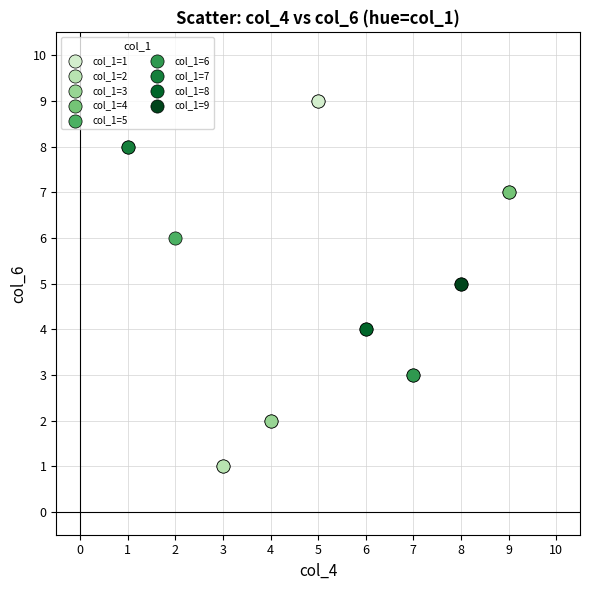

What are all the series names shown in the legend?

col_1=1, col_1=2, col_1=3, col_1=4, col_1=5, col_1=6, col_1=7, col_1=8, col_1=9